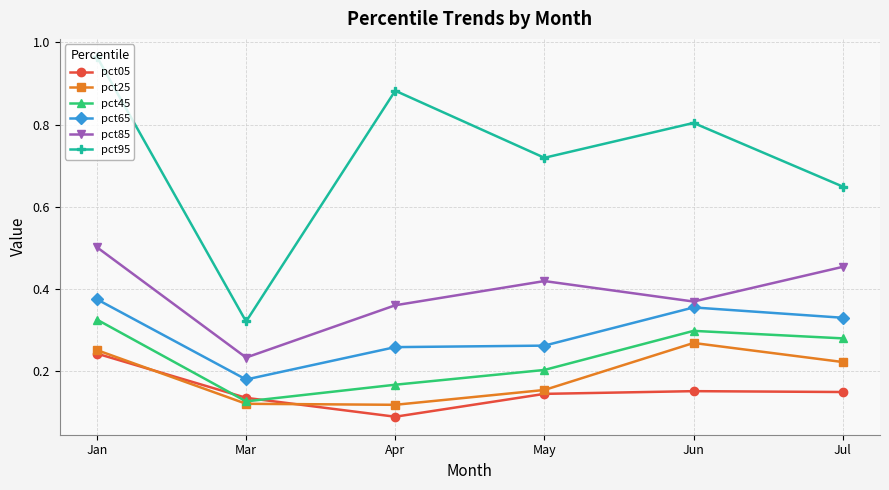

How many data points does each series have?

6